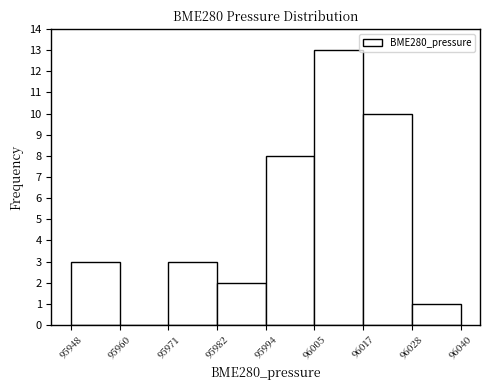

Which range on the x-axis has the tallest bar?

96005 to 96017